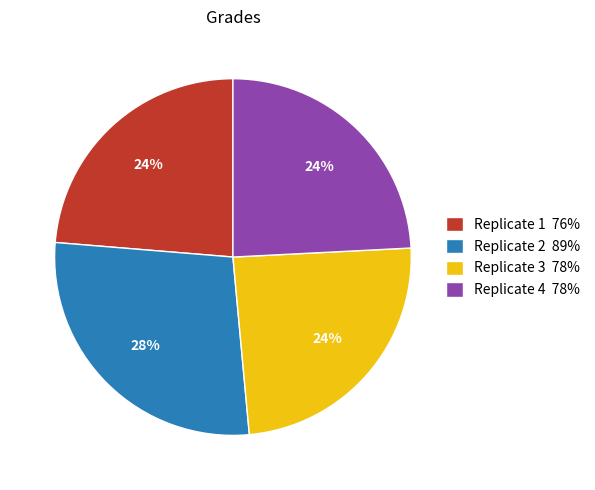

Is Replicate 3 the majority of the pie?

No